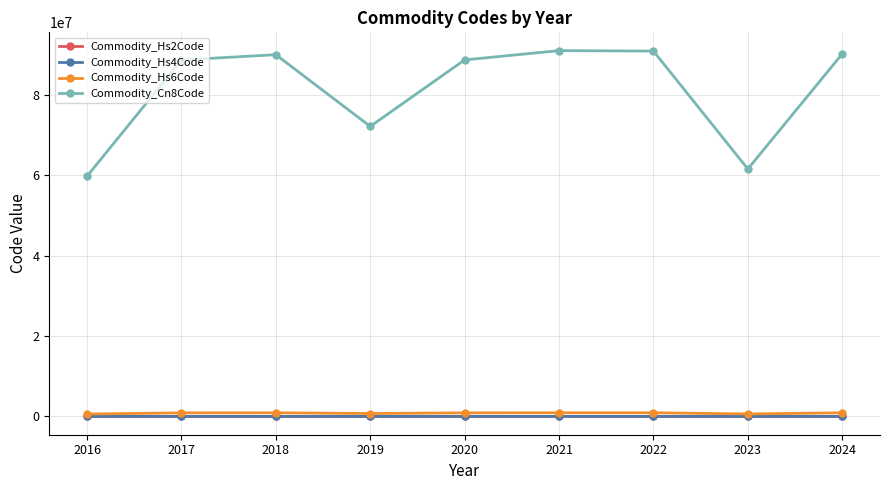

What is the value of the Commodity_Hs2Code point at the 9th from the left?

90.0